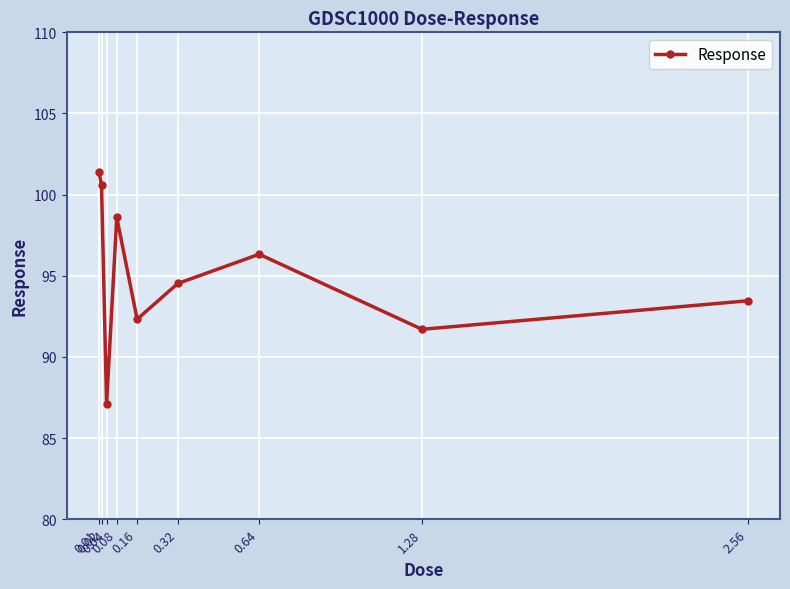

How many lines are shown in the chart?

1